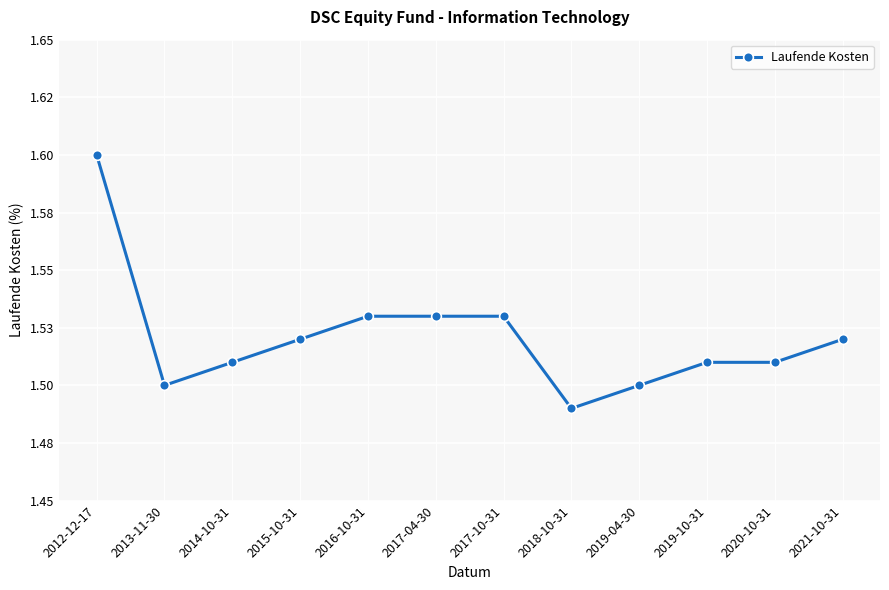

True or false: there are more than 0 points higher than both neighbors.

False